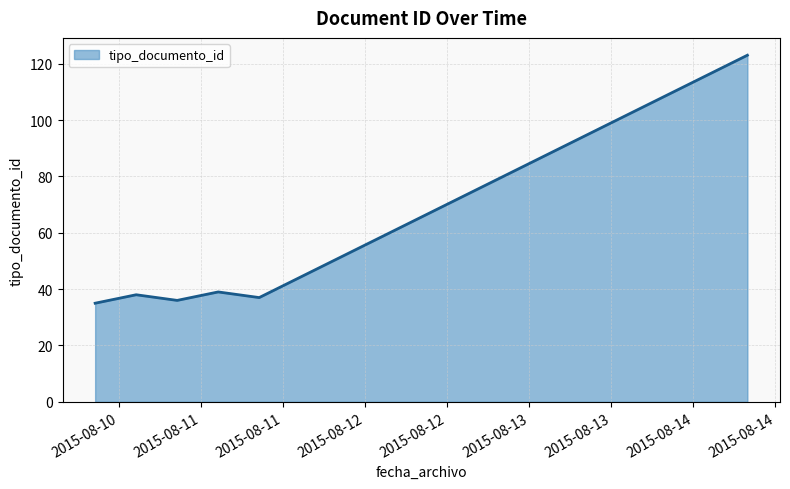

What is the minimum value shown in the chart?

35